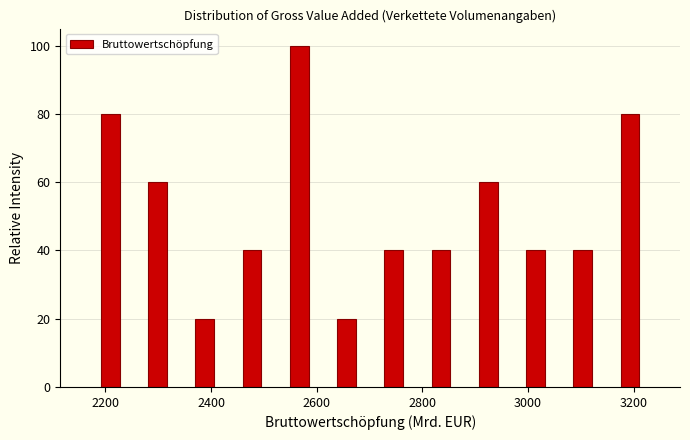

Over which range of the x-axis is the bar tallest?

2520 to 2620